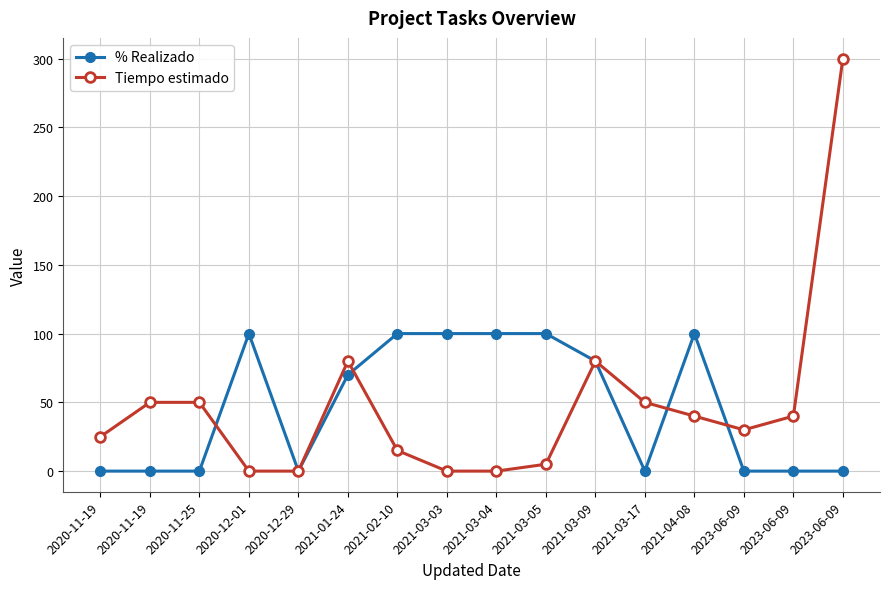

Rank the series at 2021-01-24 from lowest to highest value.

% Realizado, Tiempo estimado